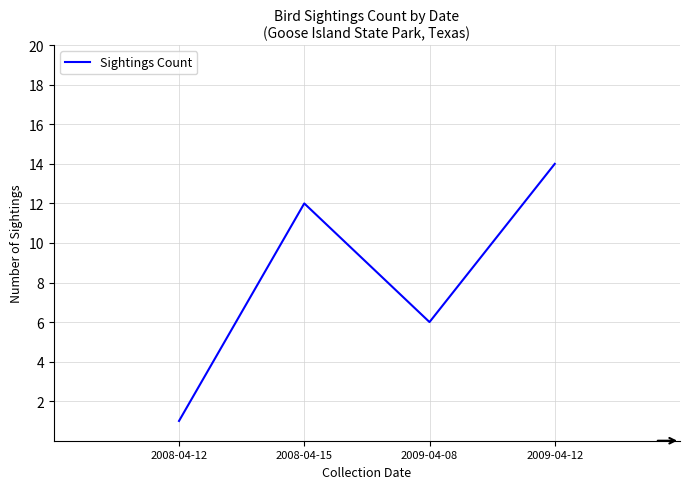

Approximately how many times larger is the value at 2009-04-12 compared to 2008-04-12?

14.0